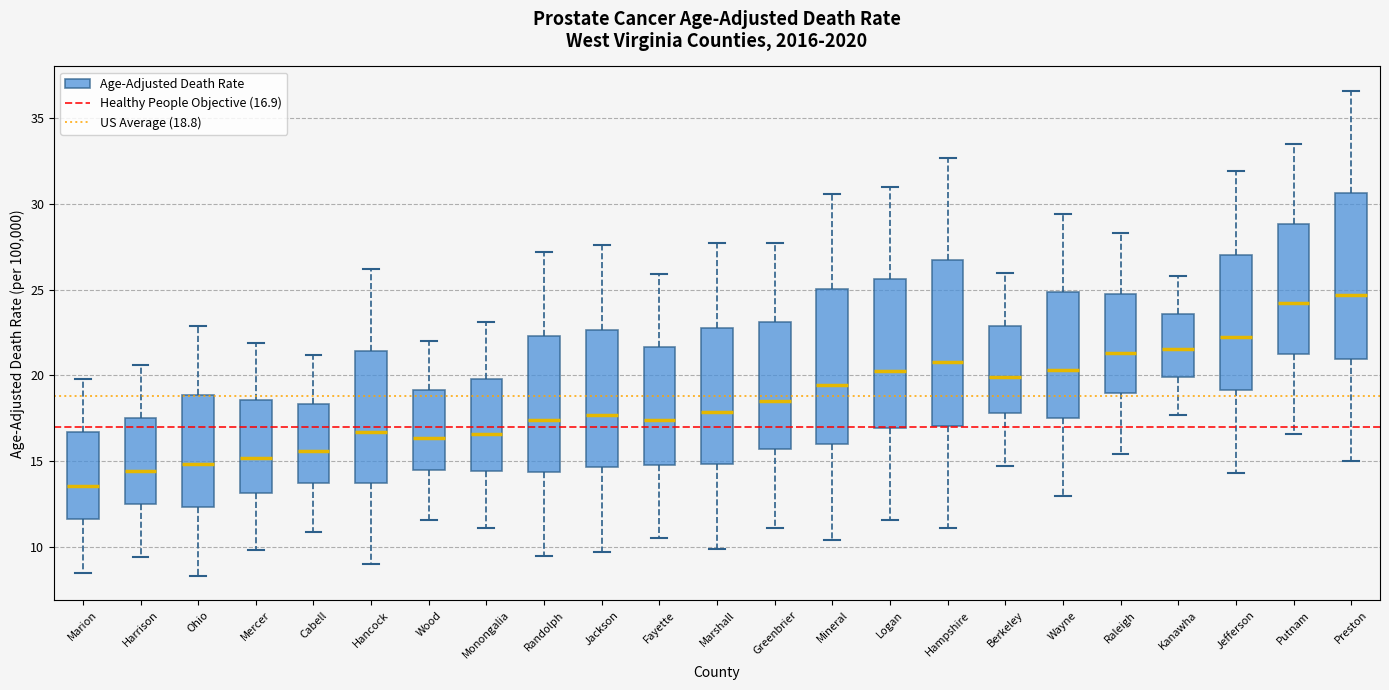

Reading left to right, read every box against the y-axis: the position of its median line, the range the box covers, and the ends of its whiskers. The values are not printed on the chart, so give them approximately, as read against the axis.

Marion: median 13.5, box 11.5 to 16.5, whiskers 8.5 to 20.0
Harrison: median 14.5, box 12.5 to 17.5, whiskers 9.5 to 20.5
Ohio: median 15.0, box 12.5 to 19.0, whiskers 8.5 to 23.0
Mercer: median 15.0, box 13.0 to 18.5, whiskers 10.0 to 22.0
Cabell: median 15.5, box 13.5 to 18.5, whiskers 11.0 to 21.0
Hancock: median 16.5, box 14.0 to 21.5, whiskers 9.0 to 26.0
Wood: median 16.5, box 14.5 to 19.0, whiskers 11.5 to 22.0
Monongalia: median 16.5, box 14.5 to 20.0, whiskers 11.0 to 23.0
Randolph: median 17.5, box 14.5 to 22.5, whiskers 9.5 to 27.0
Jackson: median 17.5, box 14.5 to 22.5, whiskers 9.5 to 27.5
Fayette: median 17.5, box 15.0 to 21.5, whiskers 10.5 to 26.0
Marshall: median 18.0, box 15.0 to 23.0, whiskers 10.0 to 27.5
Greenbrier: median 18.5, box 15.5 to 23.0, whiskers 11.0 to 27.5
Mineral: median 19.5, box 16.0 to 25.0, whiskers 10.5 to 30.5
Logan: median 20.5, box 17.0 to 25.5, whiskers 11.5 to 31.0
Hampshire: median 21.0, box 17.0 to 26.5, whiskers 11.0 to 32.5
Berkeley: median 20.0, box 18.0 to 23.0, whiskers 14.5 to 26.0
Wayne: median 20.5, box 17.5 to 25.0, whiskers 13.0 to 29.5
Raleigh: median 21.5, box 19.0 to 24.5, whiskers 15.5 to 28.5
Kanawha: median 21.5, box 20.0 to 23.5, whiskers 17.5 to 26.0
Jefferson: median 22.5, box 19.0 to 27.0, whiskers 14.5 to 32.0
Putnam: median 24.5, box 21.5 to 29.0, whiskers 16.5 to 33.5
Preston: median 24.5, box 21.0 to 30.5, whiskers 15.0 to 36.5